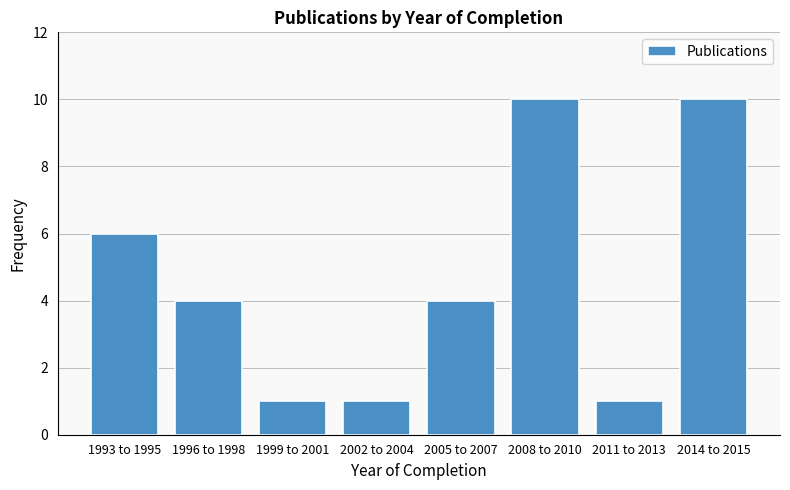

Reading right to left, list all the values displayed in this chart.

2014 to 2015=10	2011 to 2013=1	2008 to 2010=10	2005 to 2007=4	2002 to 2004=1	1999 to 2001=1	1996 to 1998=4	1993 to 1995=6